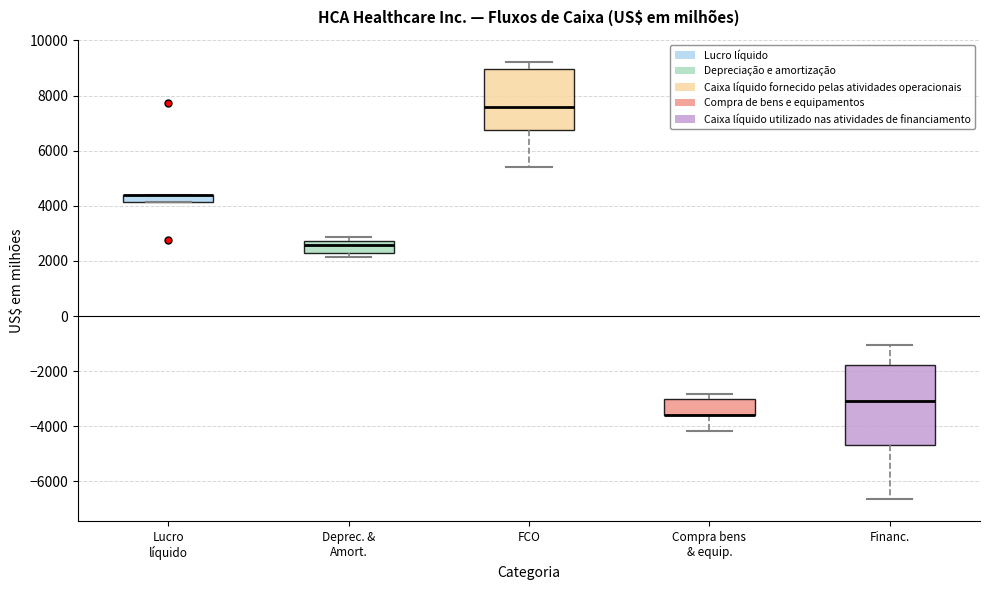

Comparing the boxes themselves (not the whiskers), which one is the tallest?

Financ.